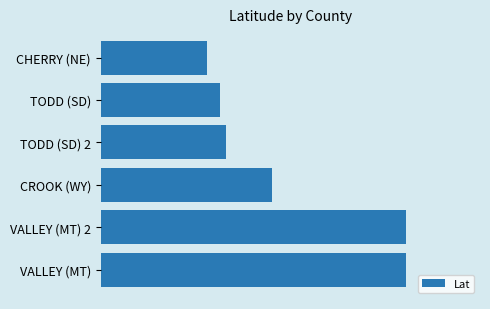

What is the minimum value shown in the chart?

42.8